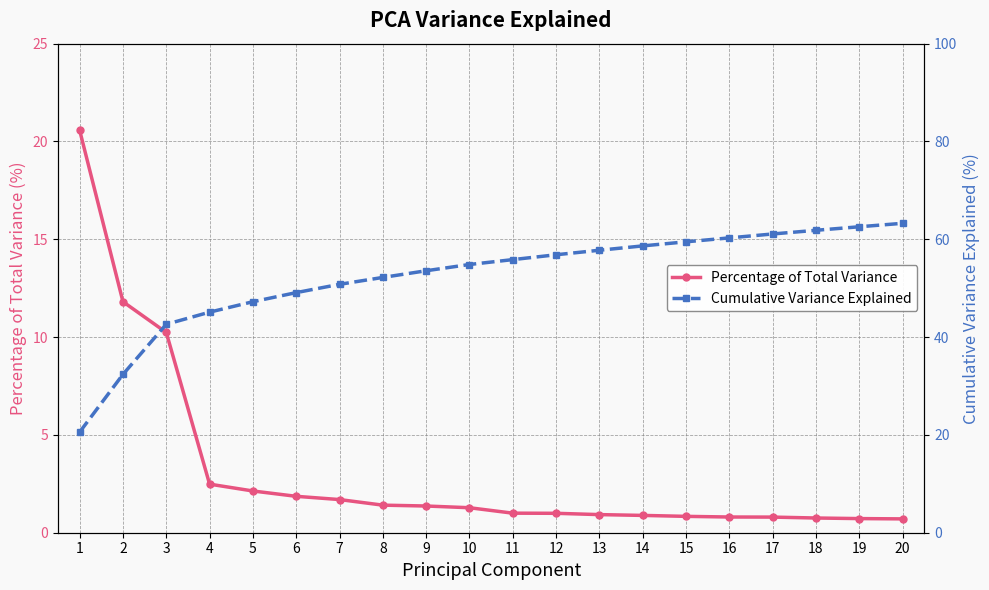

Reading left to right, extract all data points from this chart.

Percentage of Total Variance: 20.6	11.8	10.2	2.5	2.1	1.9	1.7	1.4	1.4	1.3	1.0	1.0	0.9	0.9	0.8	0.8	0.8	0.8	0.7	0.7
Cumulative Variance Explained: 20.6	32.4	42.6	45.1	47.2	49.1	50.8	52.2	53.6	54.8	55.8	56.8	57.8	58.6	59.5	60.3	61.1	61.8	62.6	63.3